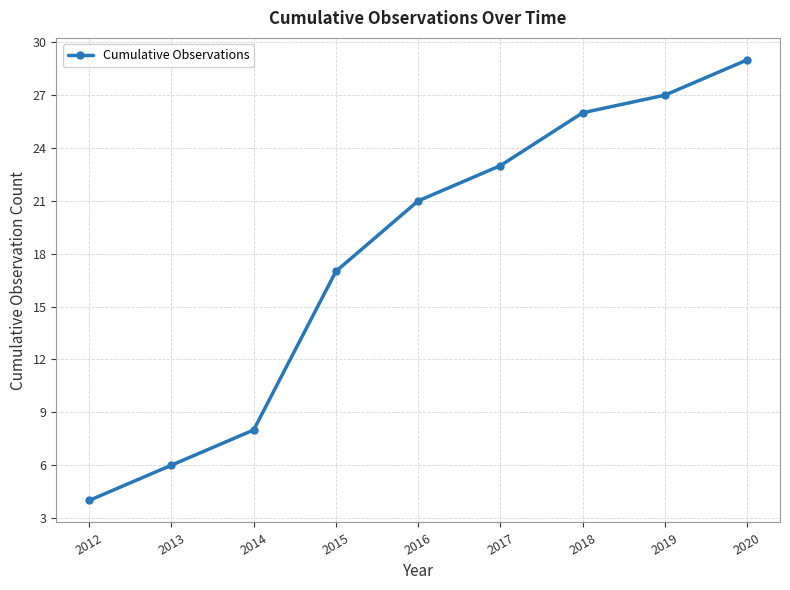

Reading left to right, what are all the values shown in this chart?

4	6	8	17	21	23	26	27	29